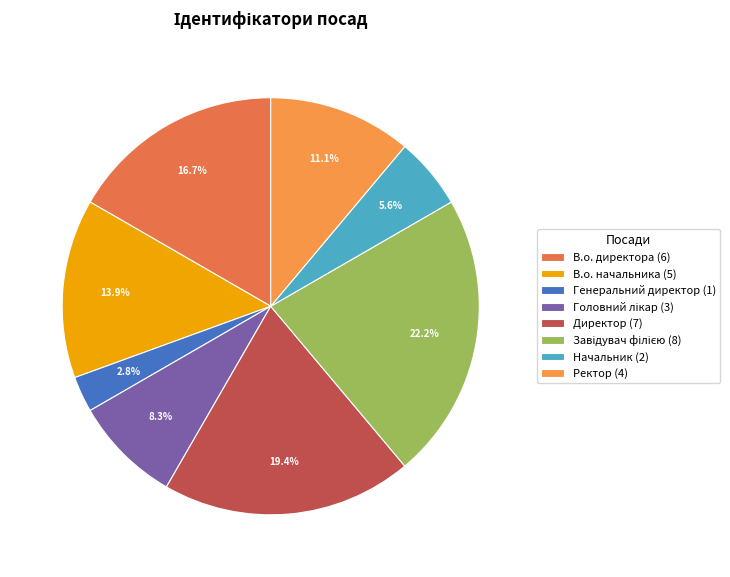

To the nearest percent, what portion does Завідувач філією represent?

22%